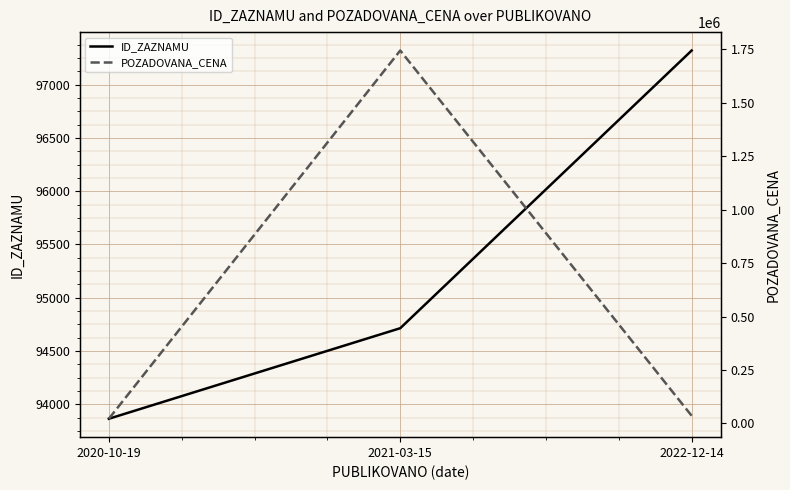

What is the lowest value of the POZADOVANA_CENA series?

22000